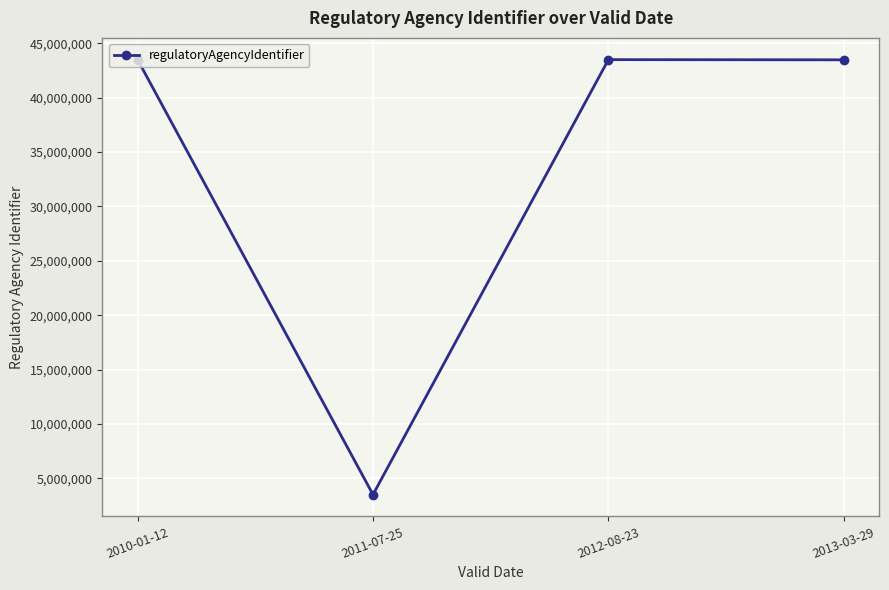

What is the minimum value shown in the chart?

3494578